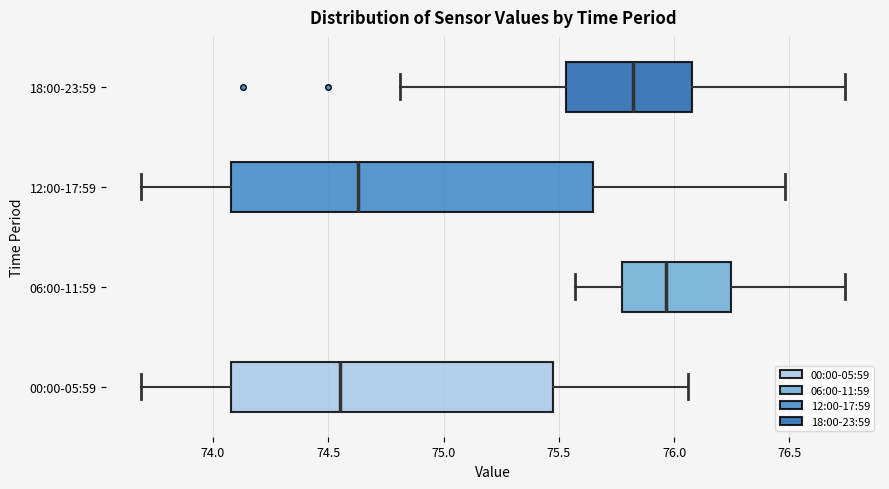

Which box has the furthest to the right median line?

06:00-11:59